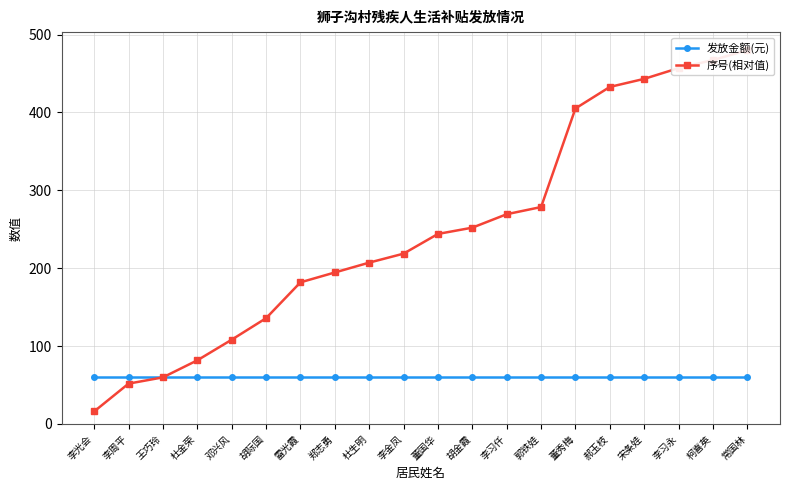

Where is 发放金额(元) nearest to the value 60?

李光会